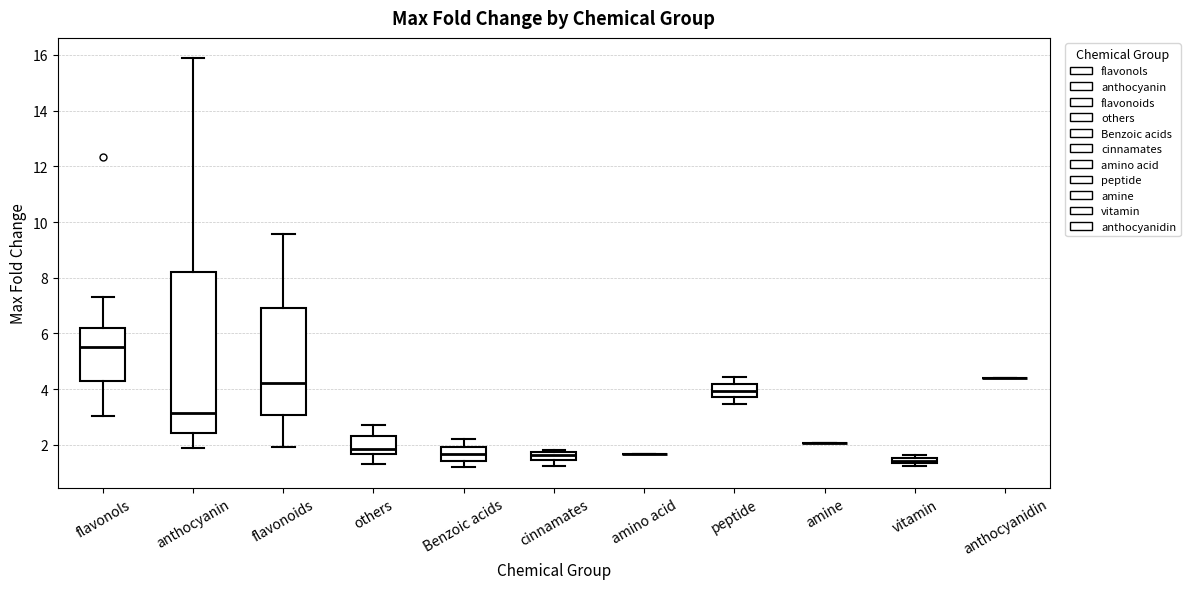

Where is the upper edge of the box for flavonoids on the y-axis? The values are not printed on the chart, so give them approximately, as read against the axis.

7.0